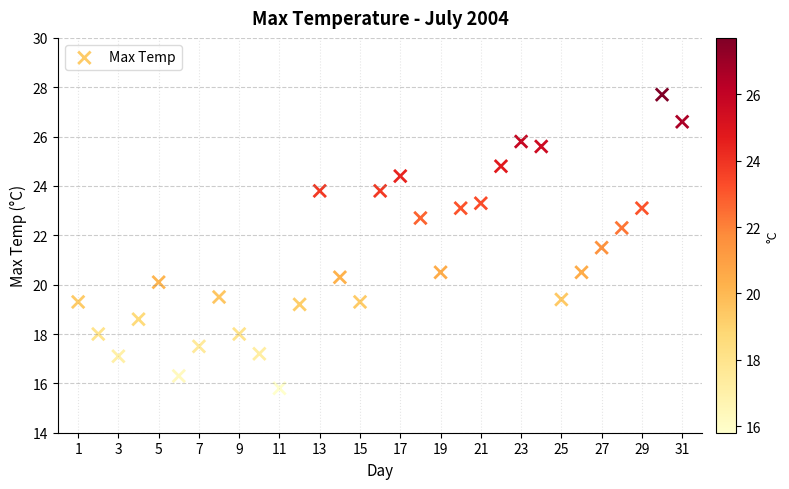

What is the range of X values (max minus min)?

30.0